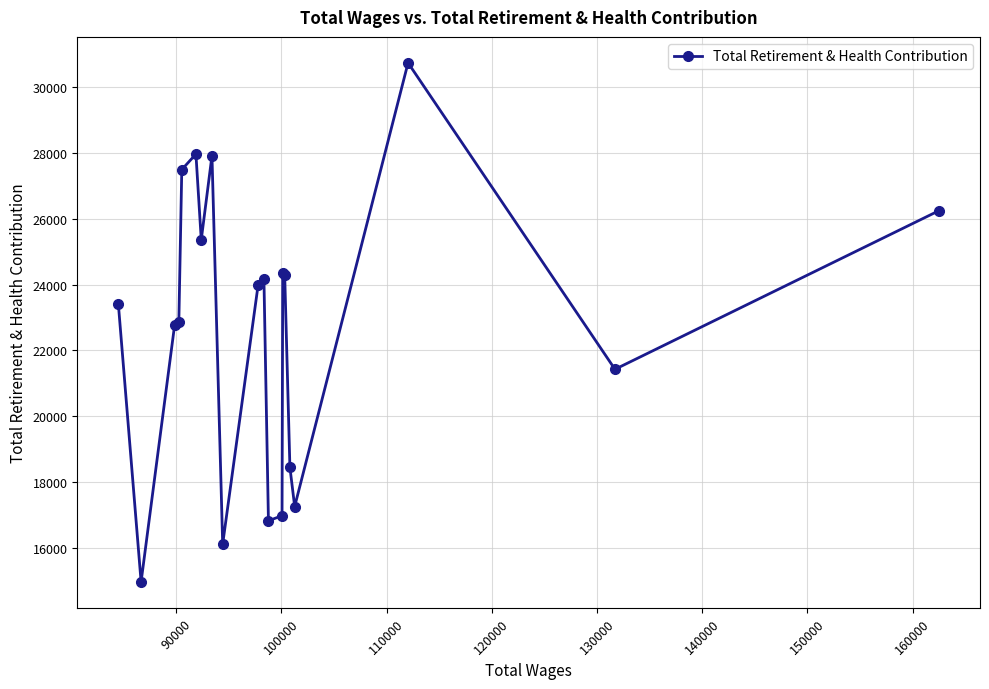

What is the minimum value shown in the chart?

14964